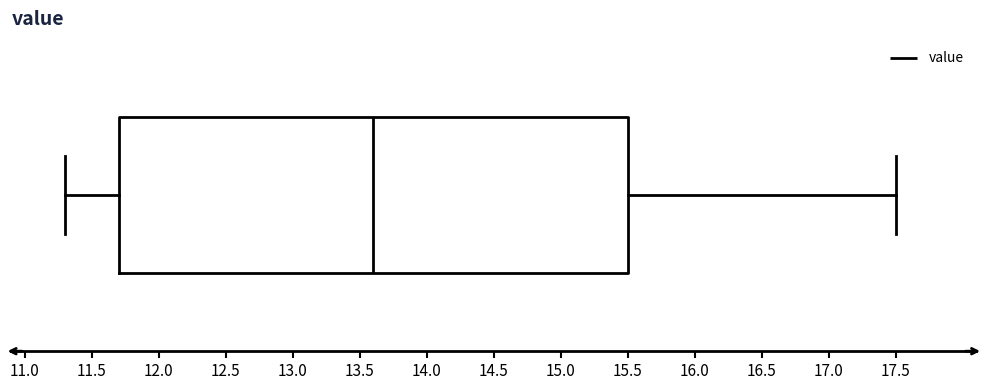

Where does the right whisker of the box end on the x-axis? The values are not printed on the chart, so give them approximately, as read against the axis.

17.5